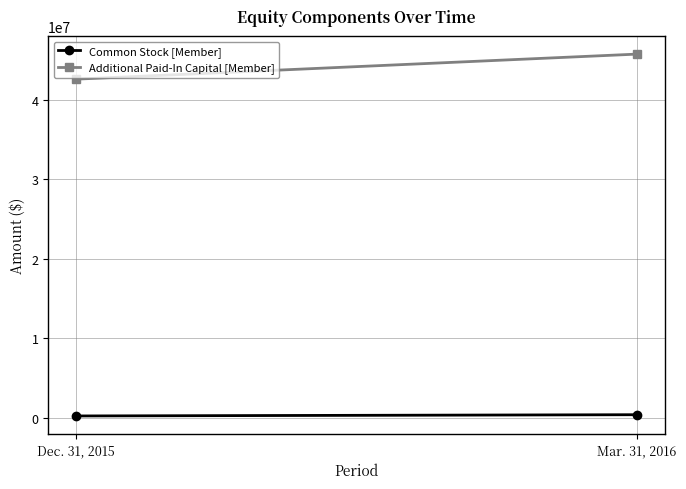

What is the difference between the maximum and minimum values in the Additional Paid-In Capital [Member] series?

3150090